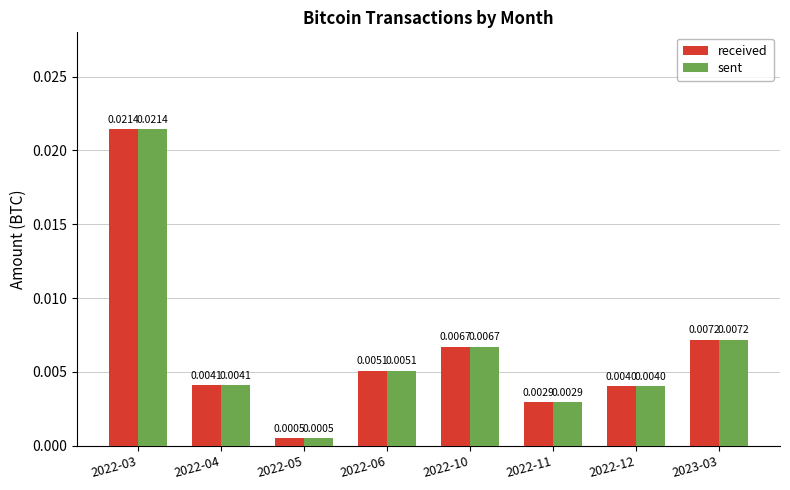

Which category has the lowest value across all series?

2022-05